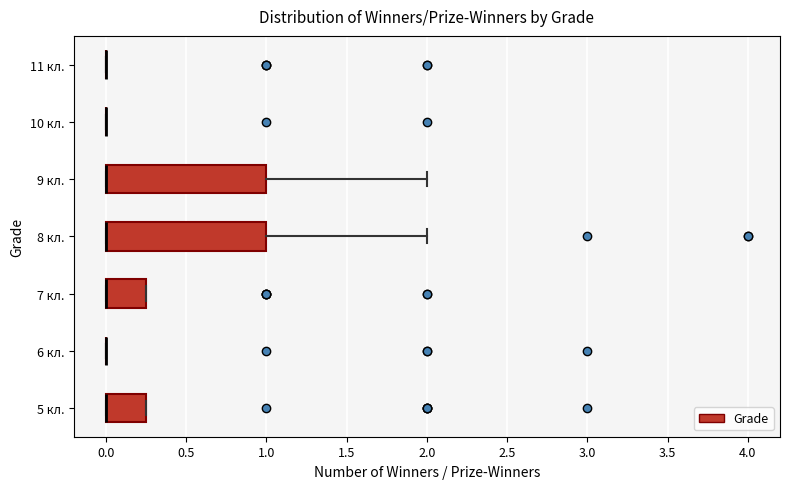

Reading bottom to top, transcribe this box plot: for each box, give where its median line is, the range the box spans, and where its two whiskers end, as read against the x-axis. The values are not printed on the chart, so give them approximately, as read against the axis.

5 кл.: median 0.00 (drawn on the box's left edge), box 0.00 to 0.25, whiskers 0.00 to 0.25
6 кл.: box collapsed to a line at 0.00, whiskers 0.00 to 0.00
7 кл.: median 0.00 (drawn on the box's left edge), box 0.00 to 0.25, whiskers 0.00 to 0.25
8 кл.: median 0.00 (drawn on the box's left edge), box 0.00 to 1.00, whiskers 0.00 to 2.00
9 кл.: median 0.00 (drawn on the box's left edge), box 0.00 to 1.00, whiskers 0.00 to 2.00
10 кл.: box collapsed to a line at 0.00, whiskers 0.00 to 0.00
11 кл.: box collapsed to a line at 0.00, whiskers 0.00 to 0.00